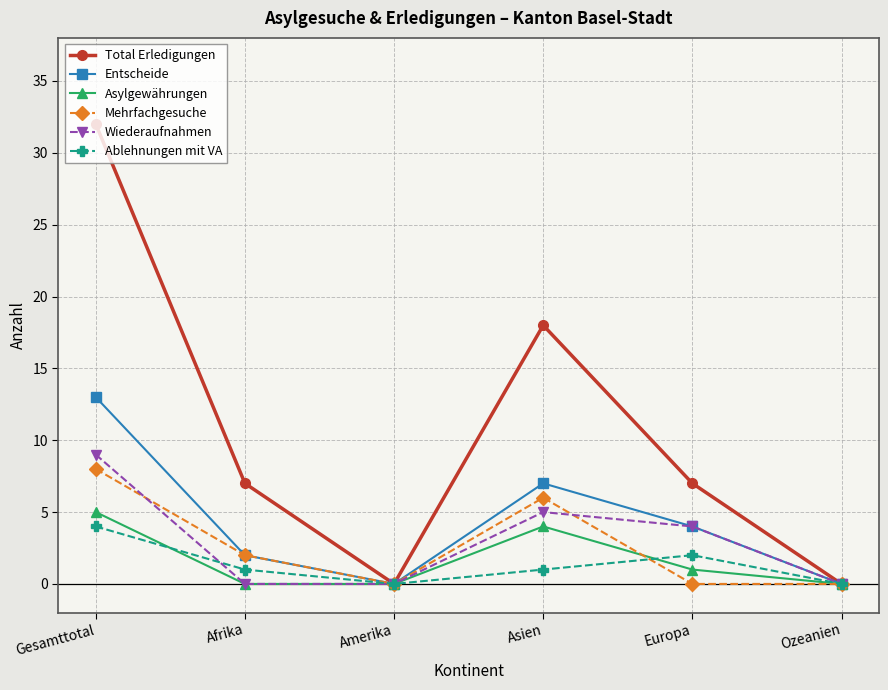

What position from the left is Amerika?

3